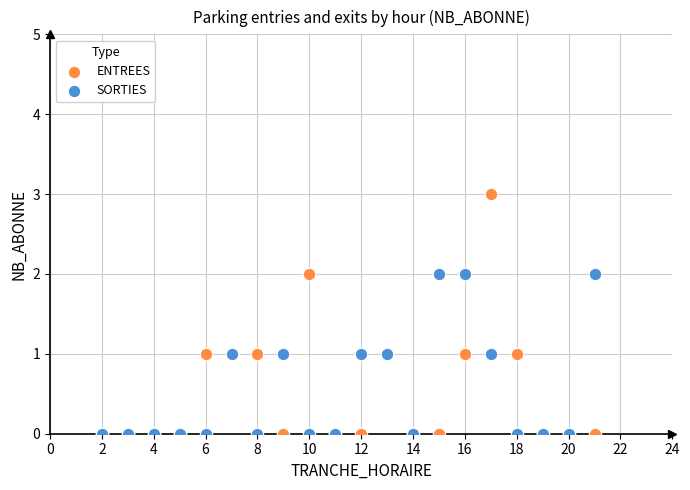

What are all the series names shown in the legend?

ENTREES, SORTIES